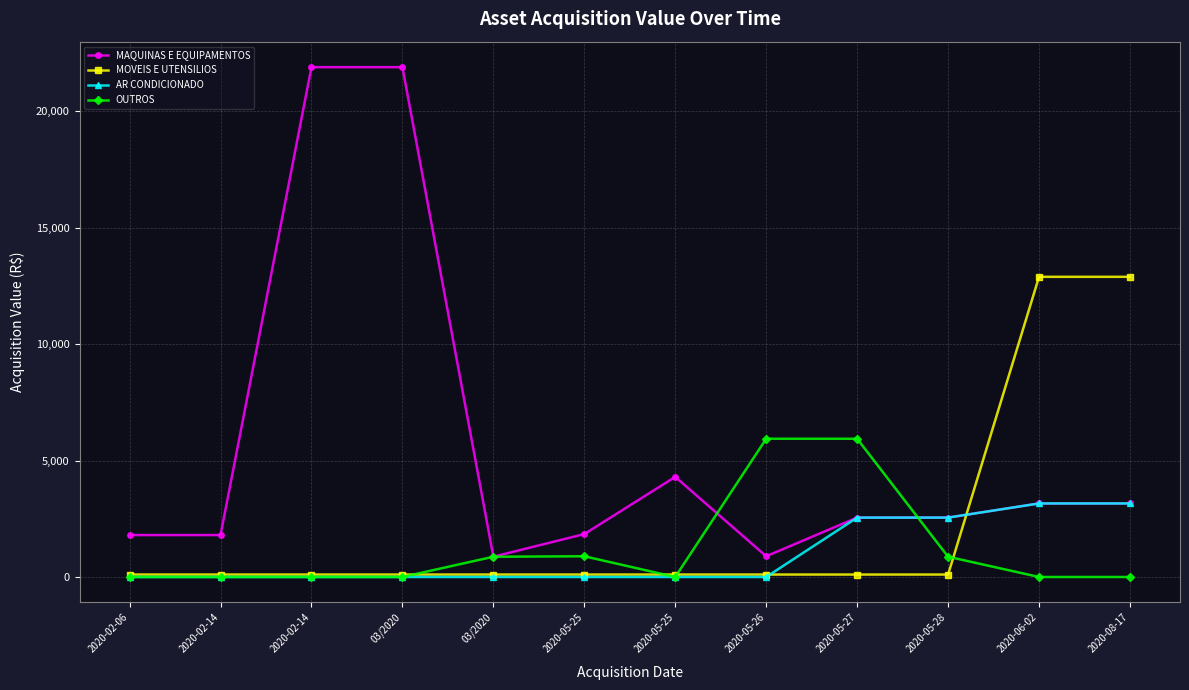

What is the difference between the second highest and minimum values in the OUTROS series?

5938.0